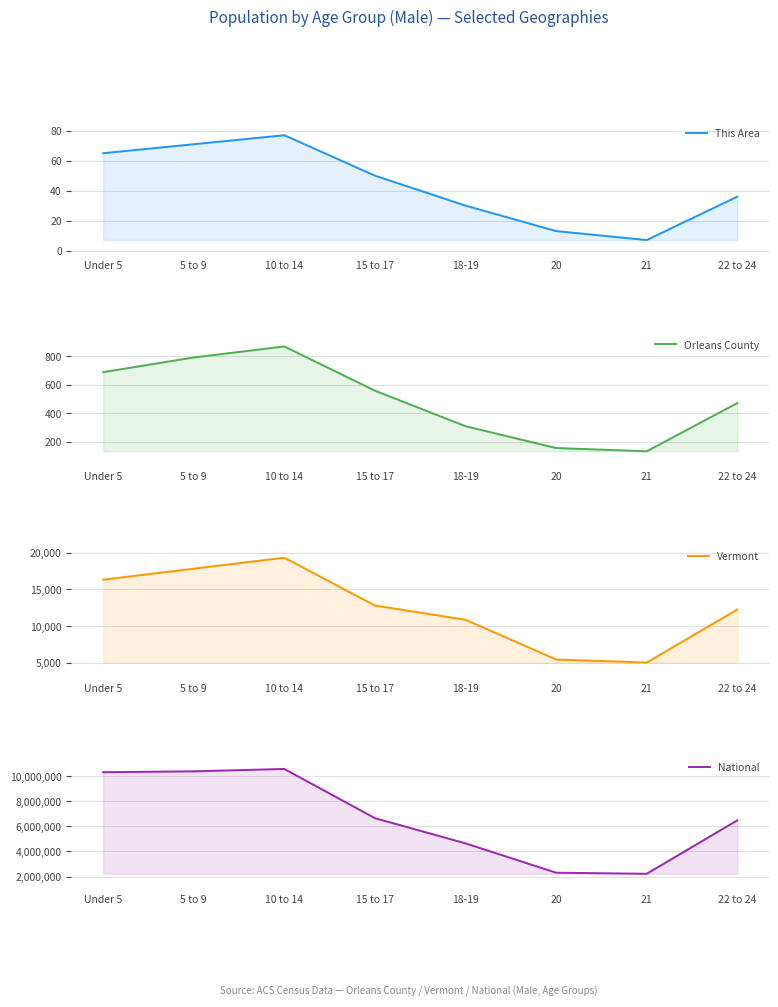

Which series has the largest total across all categories?

National